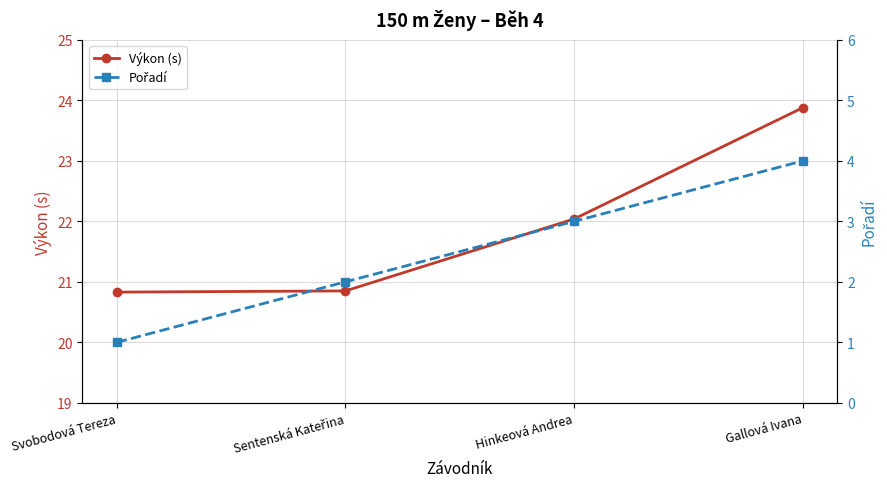

Is it true that Pořadí equals 1.0 at Svobodová Tereza?

True